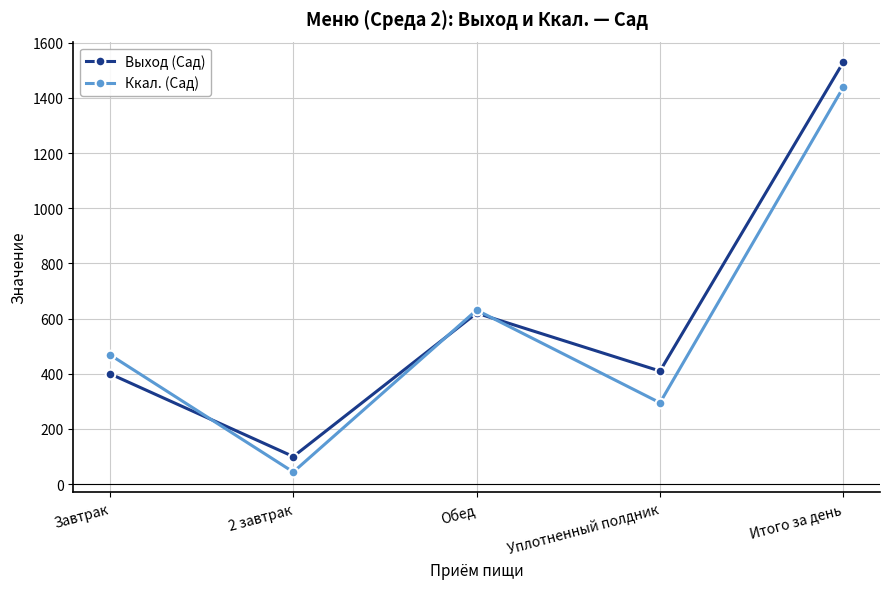

What are all the series names shown in the legend?

Выход (Сад), Ккал. (Сад)